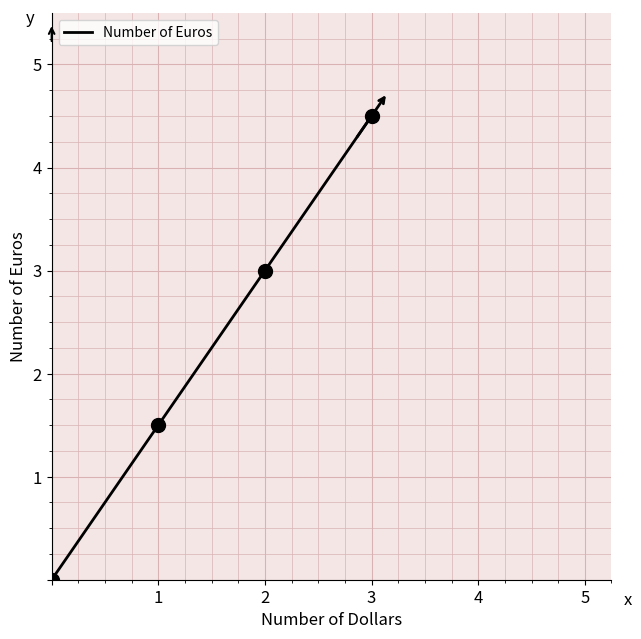

True or false: the data shows -1.5 at 1.

False